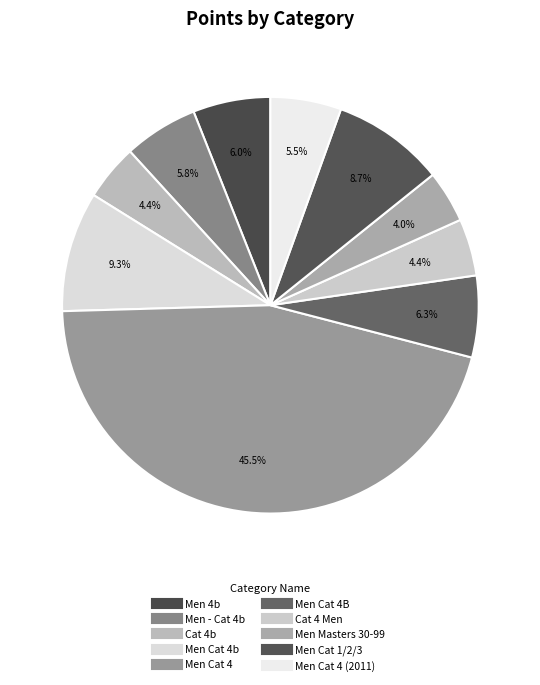

How many slices are in this pie chart?

10